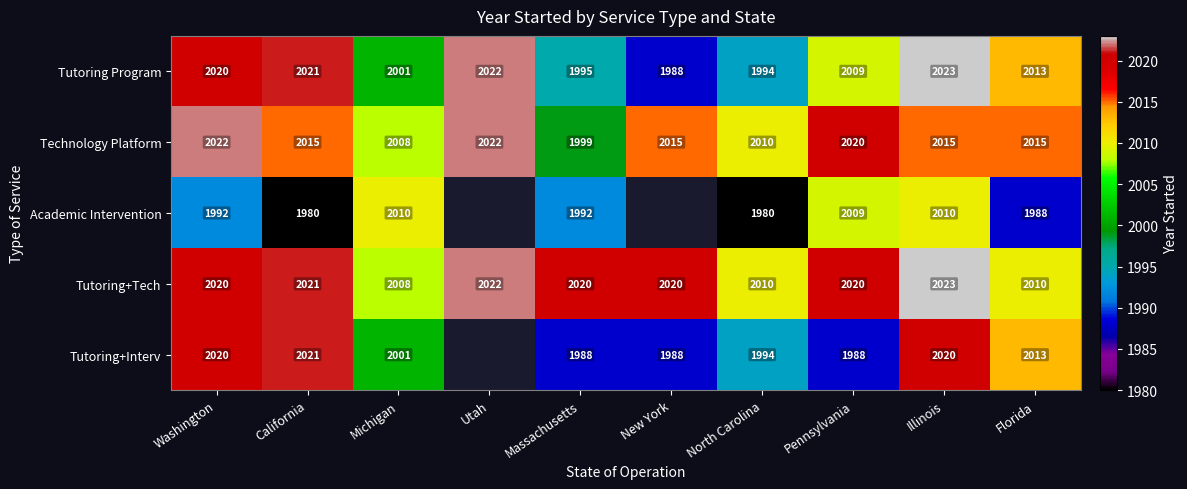

Is it true that Technology Platform equals 2010 at North Carolina?

True